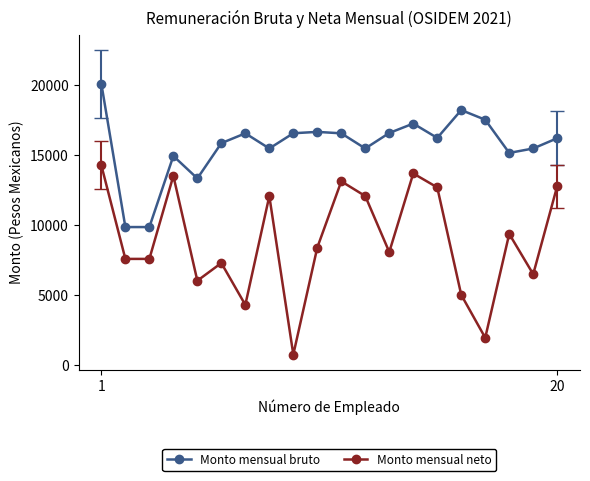

Does the chart display data point markers on the line(s)?

Yes